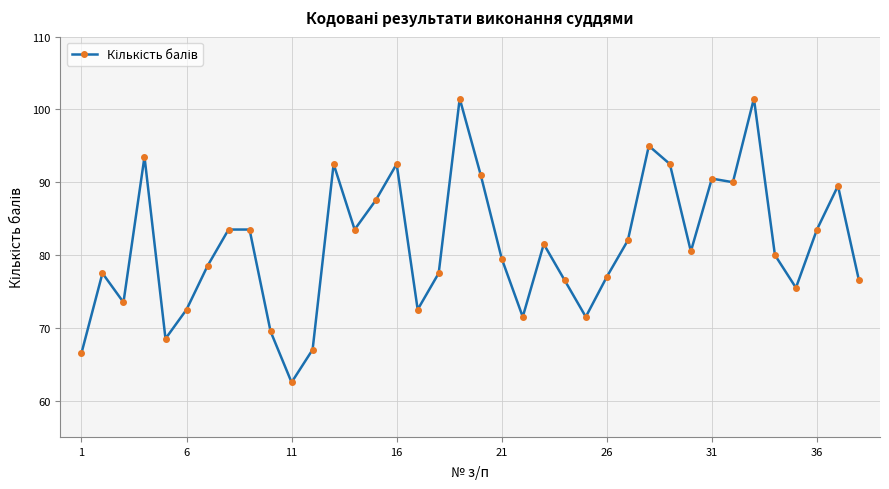

What is the greatest value displayed?

101.5